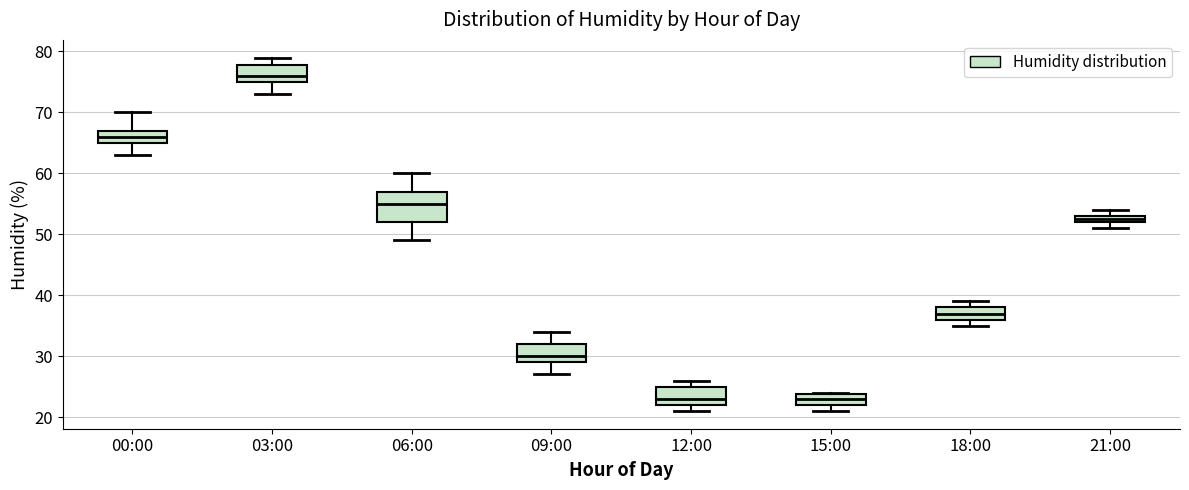

Where is the lower edge of the box for 18:00 on the y-axis? The values are not printed on the chart, so give them approximately, as read against the axis.

36